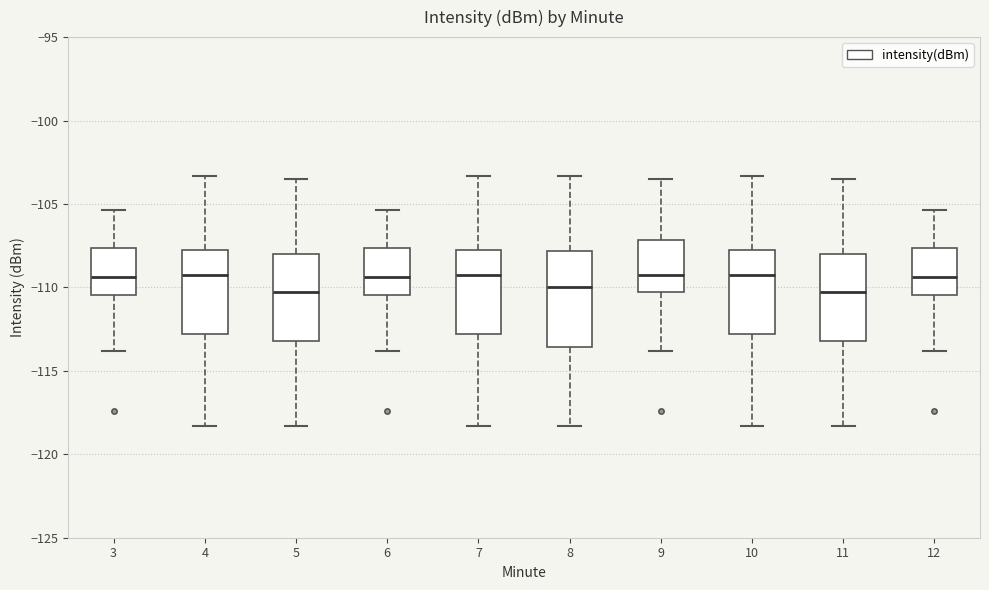

Where does the upper whisker of the box at x = 11 end on the y-axis? The values are not printed on the chart, so give them approximately, as read against the axis.

-103.5